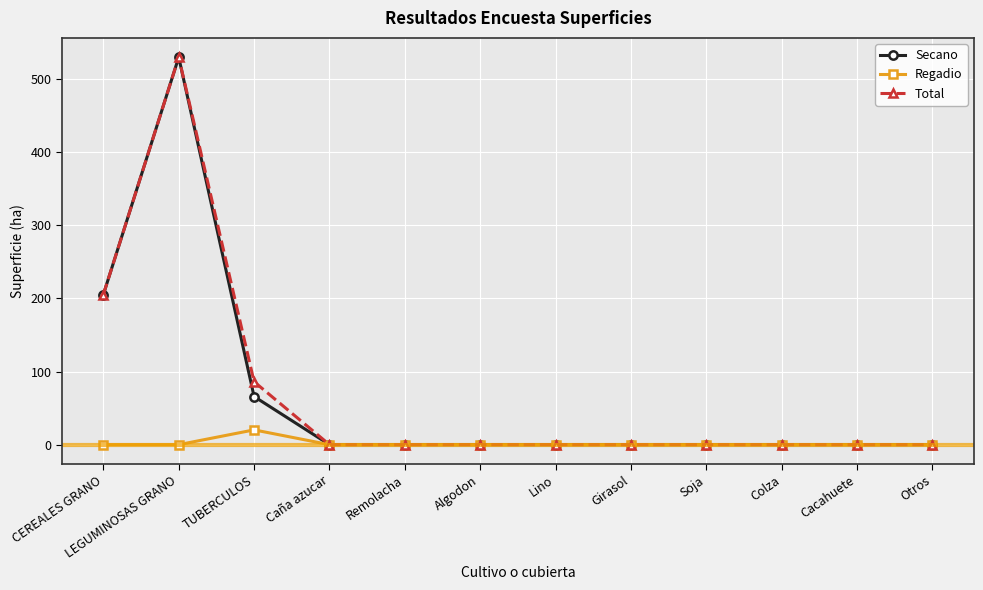

What is the maximum value shown in the chart?

530.1